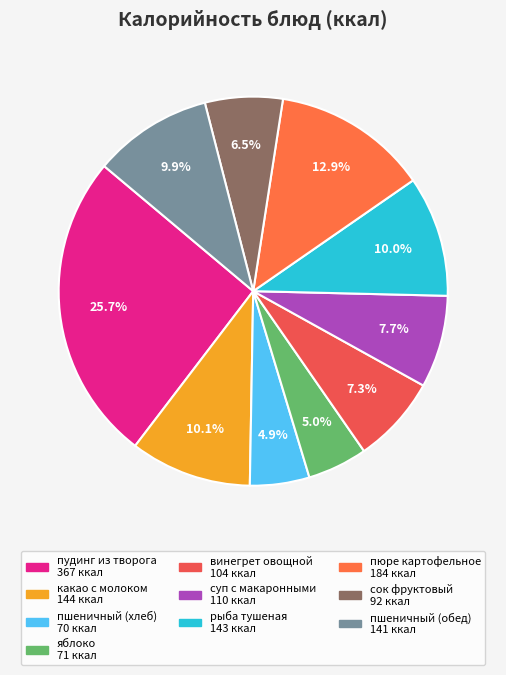

To the nearest percent, what portion does пшеничный (обед) represent?

10%